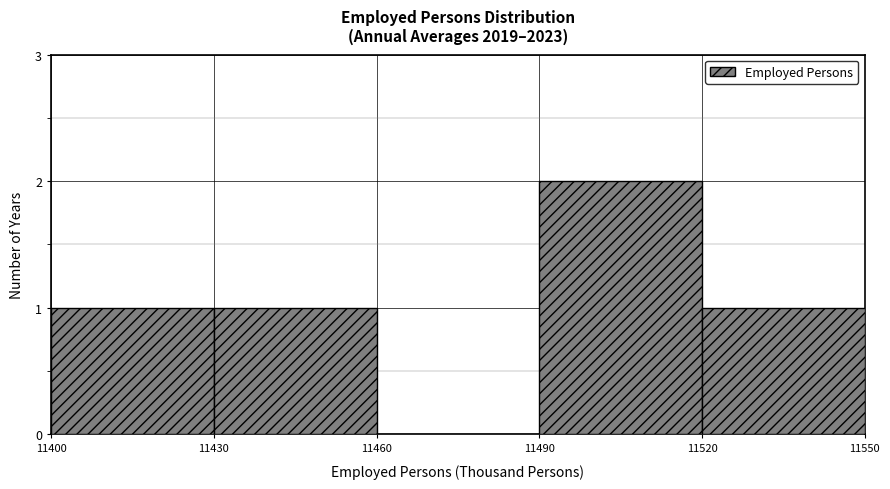

Reading left to right, list all the values displayed in this chart.

11400=1	11430=1	11460=0	11490=2	11520=1